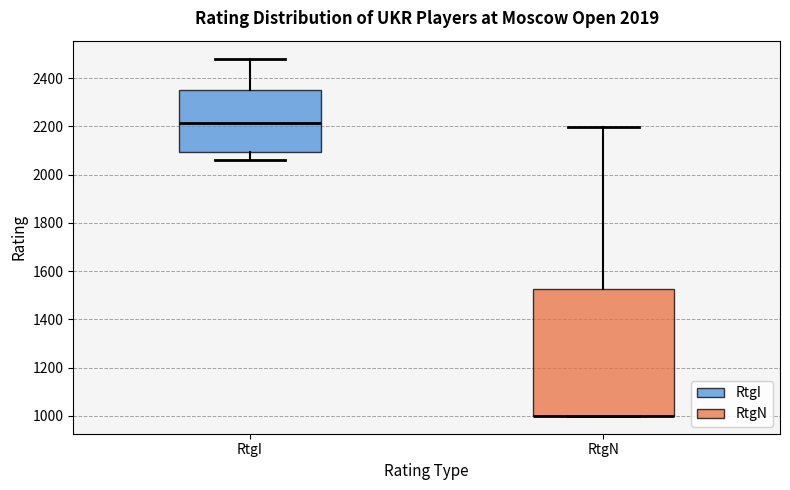

Which box is the tallest, from its lower edge to its upper edge?

RtgN